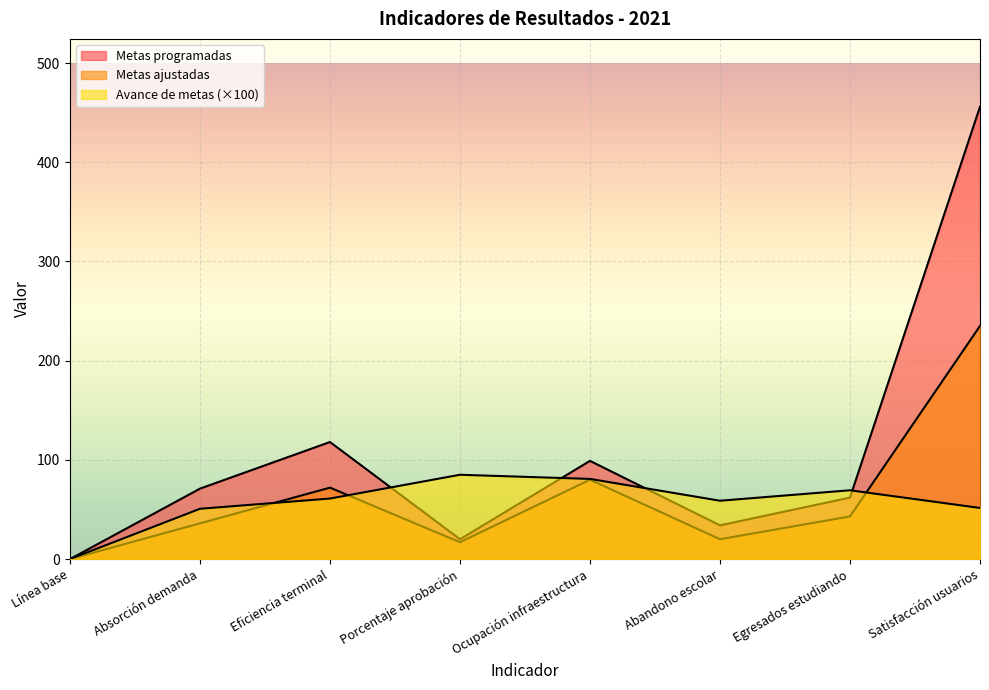

Where does the Metas ajustadas series first go above 43?

Eficiencia terminal